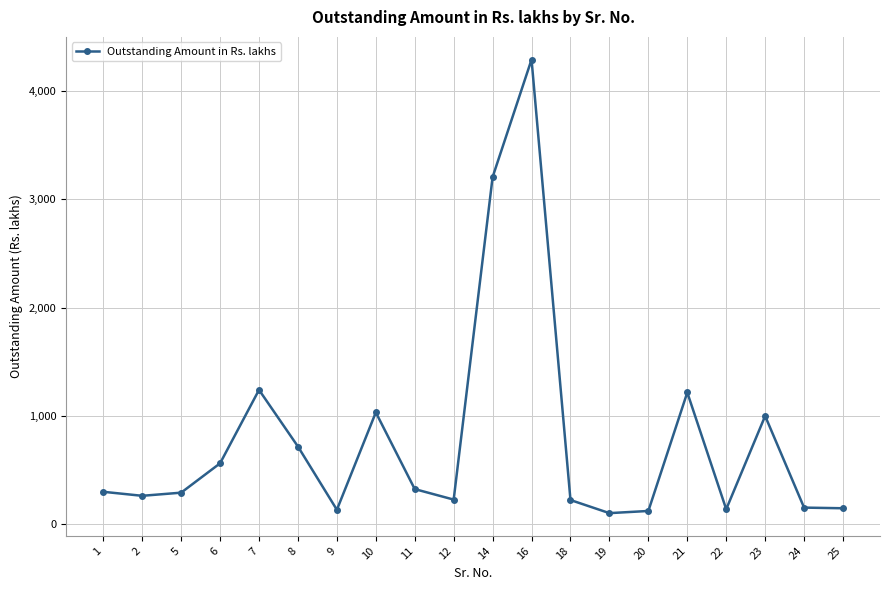

What is the sum of all values?

15682